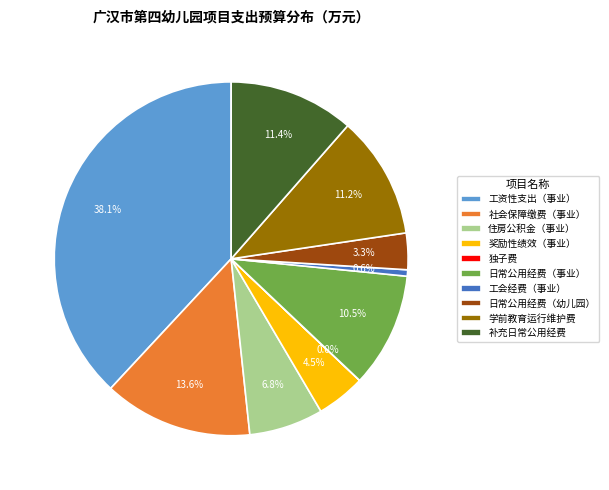

To the nearest percent, what is the difference between the largest and smallest slice percentages?

38%